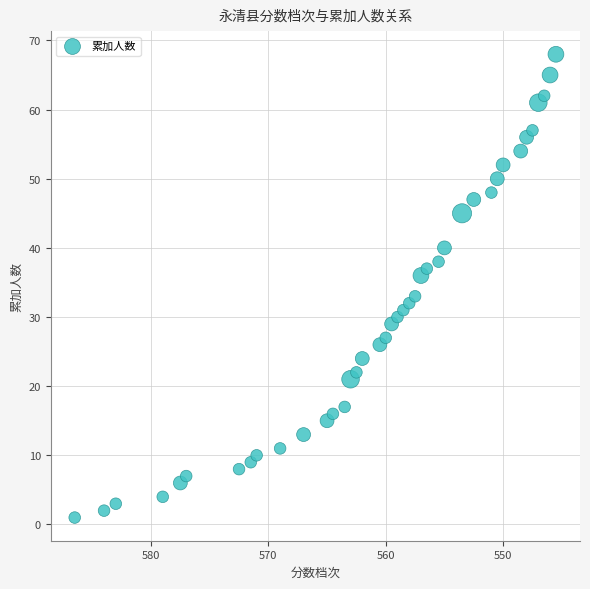

What Y value in the scatter plot is closest to 34?

33